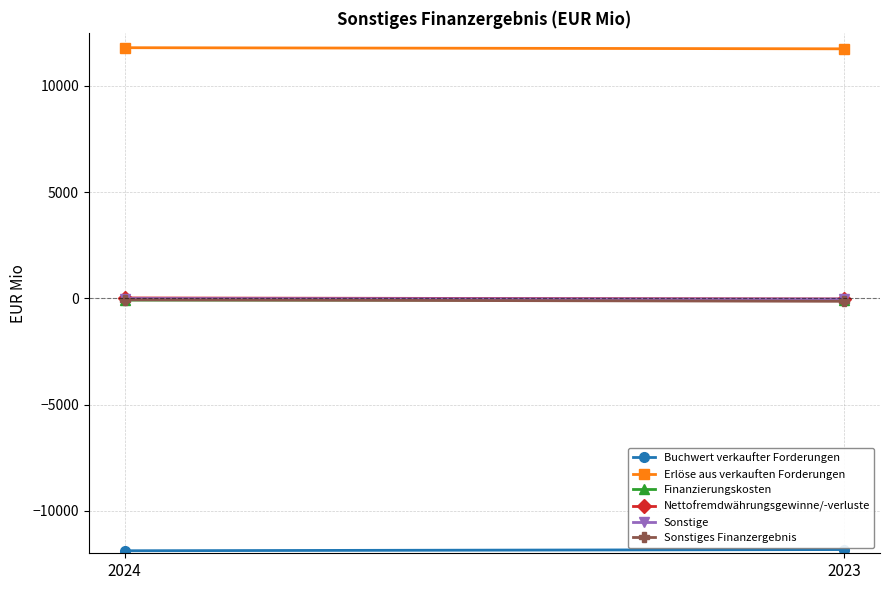

What are all the series names shown in the legend?

Buchwert verkaufter Forderungen, Erlöse aus verkauften Forderungen, Finanzierungskosten, Nettofremdwährungsgewinne/-verluste, Sonstige, Sonstiges Finanzergebnis